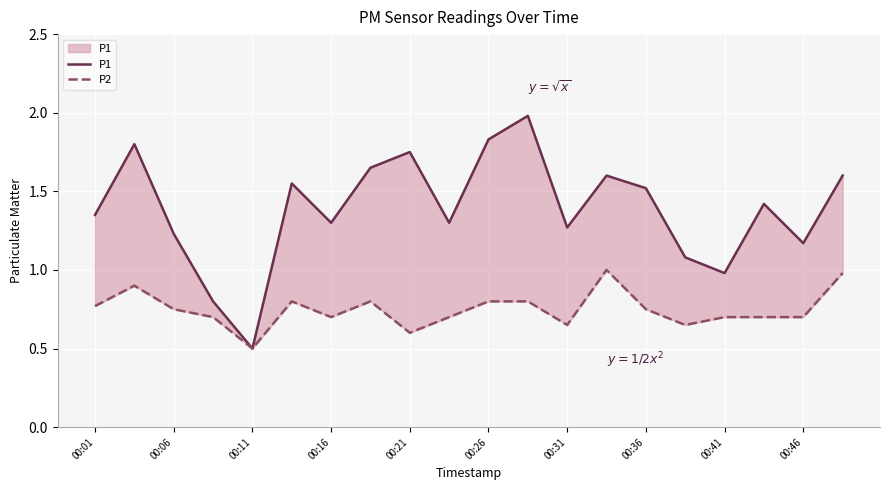

True or false: P2 and P1 cross at least once.

False